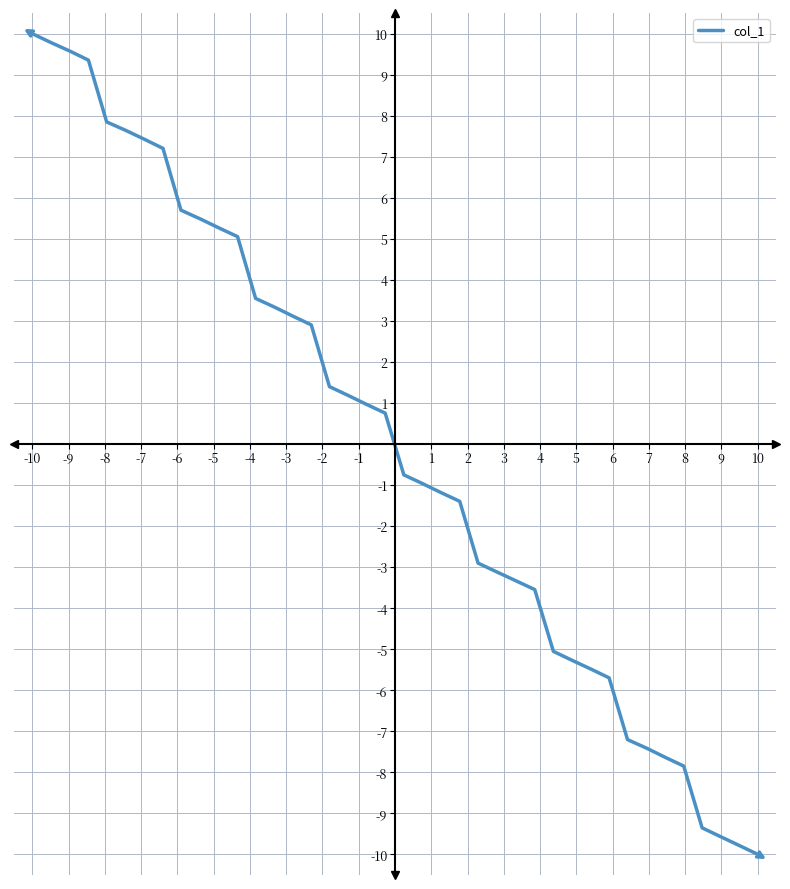

What is the greatest value displayed?

10.0